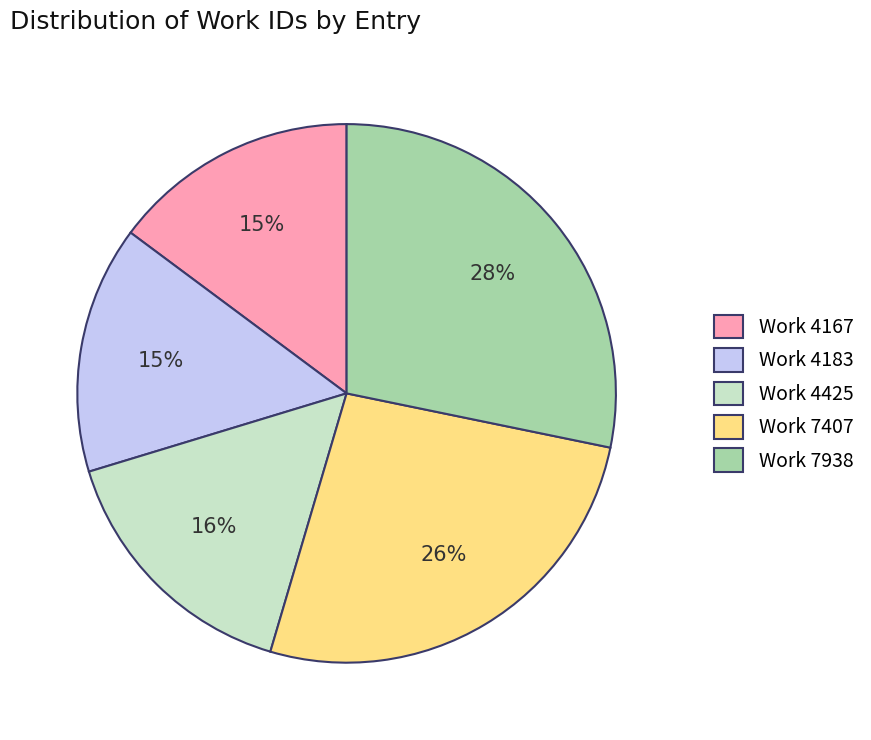

Does any single category account for the majority?

No